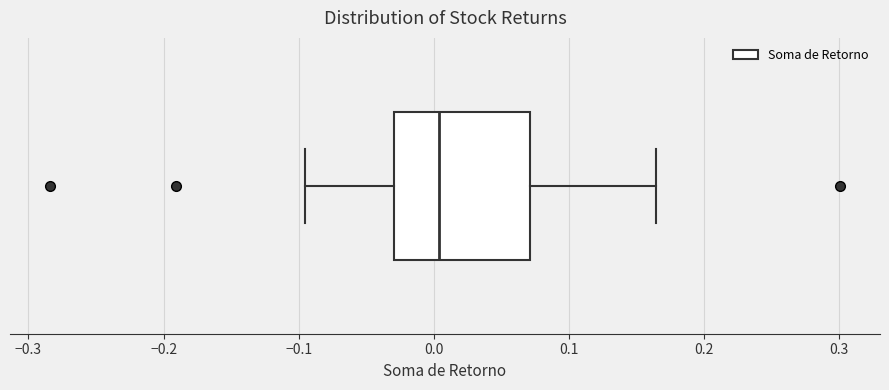

Read this box plot against the x-axis: the position of the median line, the range covered by the box, and the ends of both whiskers. The values are not printed on the chart, so give them approximately, as read against the axis.

median 0.00, box -0.03 to 0.07, whiskers -0.10 to 0.16